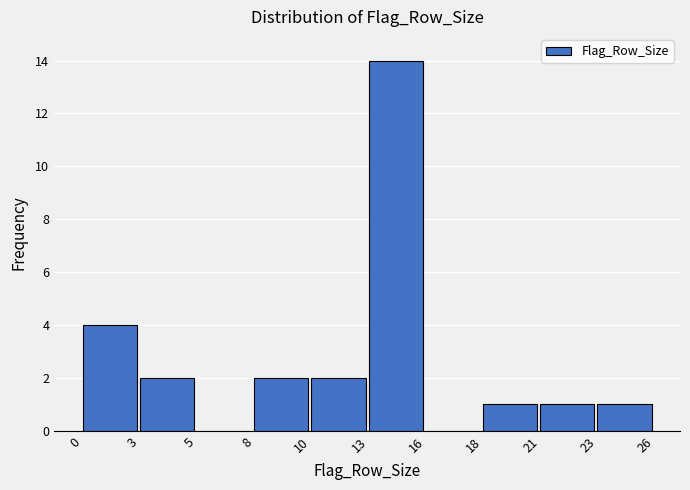

Reading left to right, list all the values displayed in this chart.

0=4	3=2	5=0	8=2	10=2	13=14	16=0	18=1	21=1	23=1